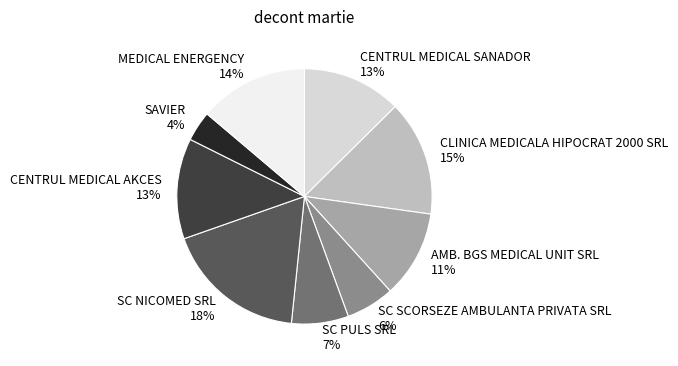

Is the sum of CENTRUL MEDICAL AKCES and AMB. BGS MEDICAL UNIT SRL greater than half?

No